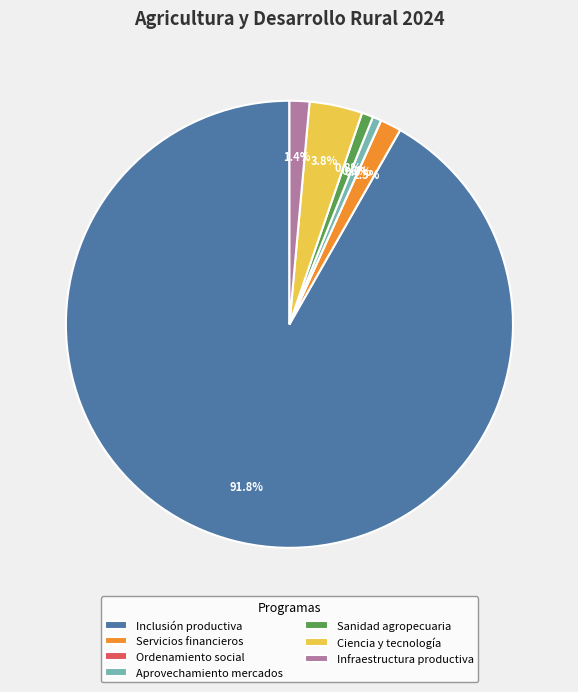

Which has a higher value, Servicios financieros or Inclusión productiva?

Inclusión productiva